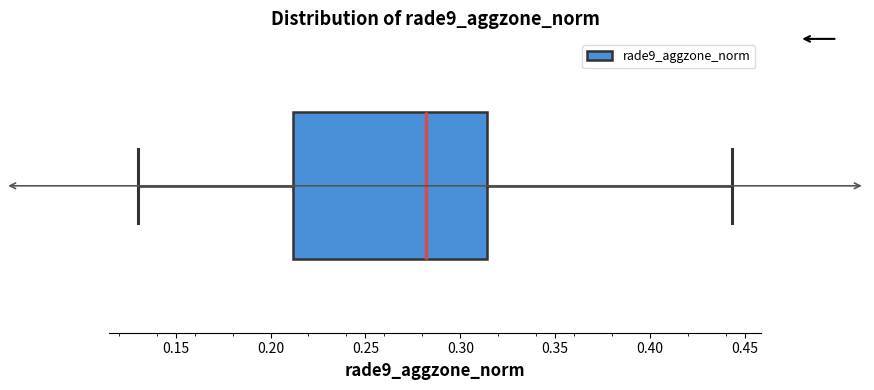

Transcribe this box plot: give where the median line is, the range the box spans, and where the two whiskers end, as read against the x-axis. The values are not printed on the chart, so give them approximately, as read against the axis.

median 0.280, box 0.210 to 0.315, whiskers 0.130 to 0.445